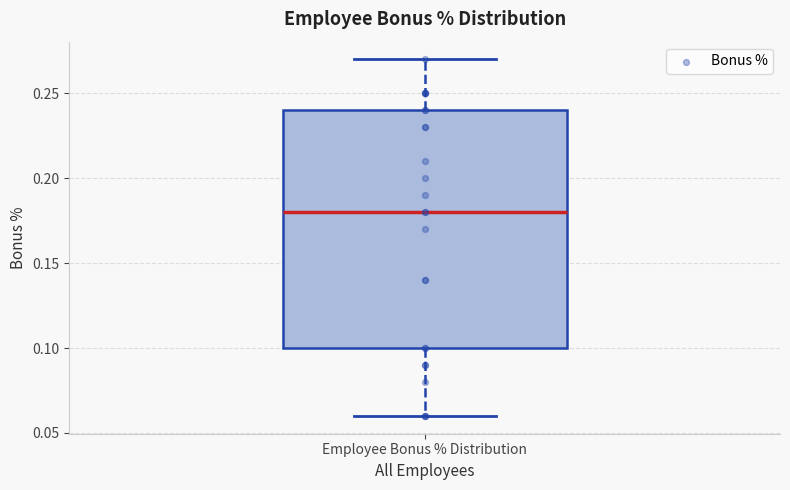

Read this box plot against the y-axis: the position of the median line, the range covered by the box, and the ends of both whiskers. The values are not printed on the chart, so give them approximately, as read against the axis.

median 0.18, box 0.10 to 0.24, whiskers 0.06 to 0.27